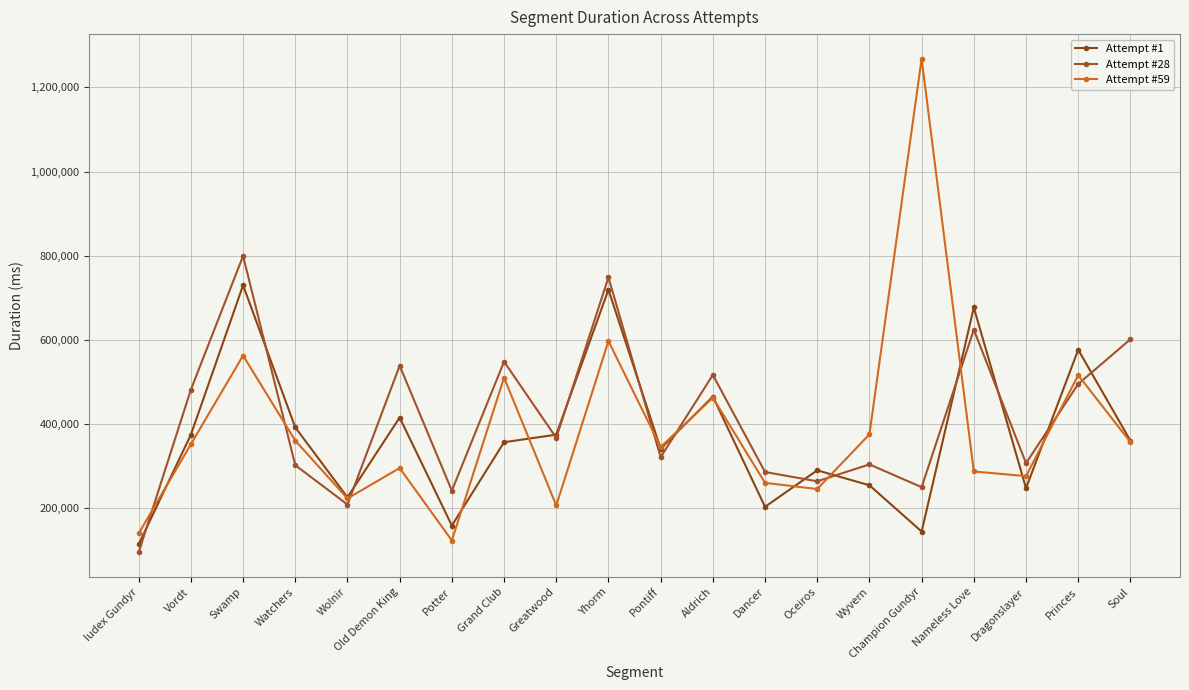

Reading left to right, list all the values displayed in this chart.

Attempt #1: 114646	375013	729927	392356	226408	415886	159207	357210	375169	719563	341664	465745	203837	290564	254964	145135	677120	247971	576865	360731
Attempt #28: 95768	482039	799404	302620	209253	538977	242166	548627	367586	748605	321725	517029	286499	264423	304539	250511	624498	307399	495563	601672
Attempt #59: 140573	352389	563028	361051	223719	295882	123845	510664	206991	597339	345847	462878	260737	246038	375852	1267690	287728	276713	516389	357419